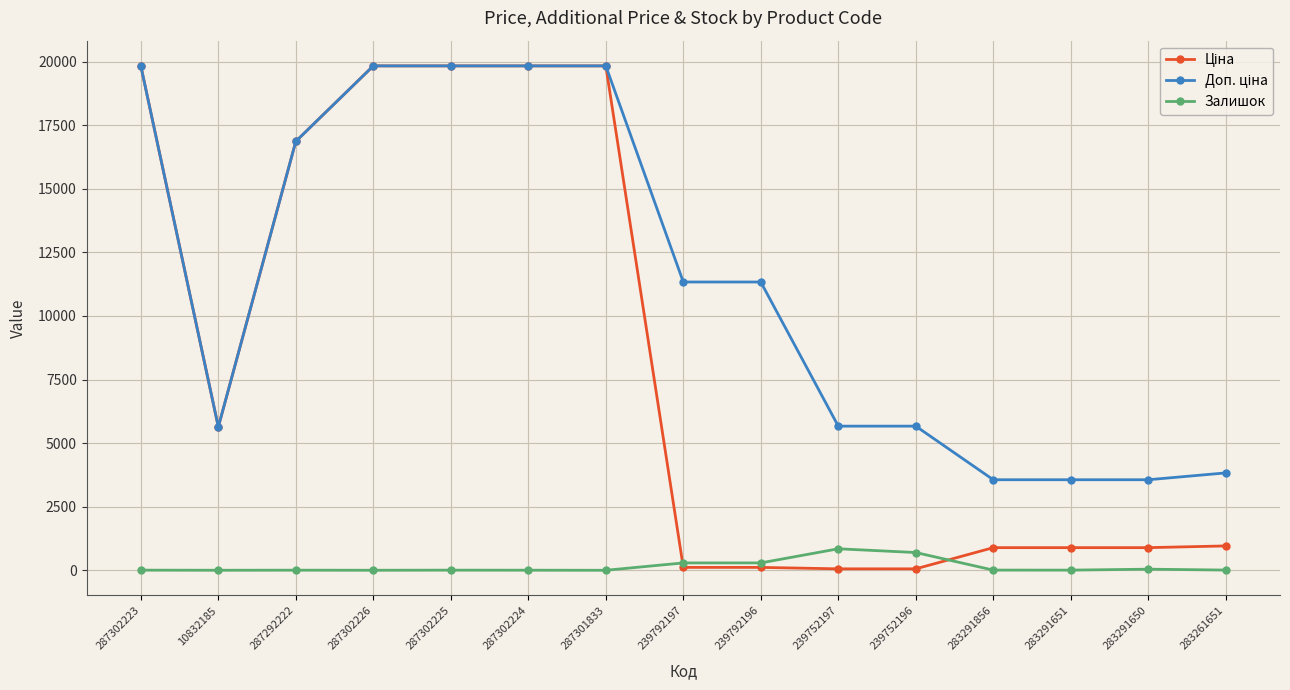

How many data points does each series have?

15